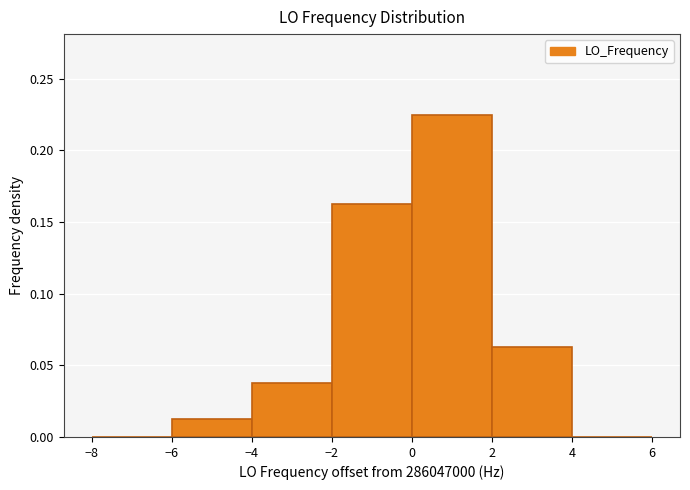

Which range on the x-axis has the tallest bar?

0 to 2